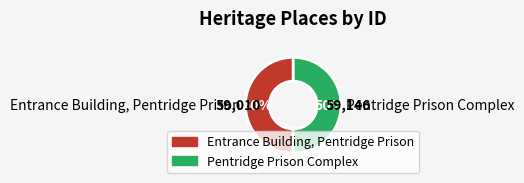

To the nearest percent, what is the average slice percentage?

50%